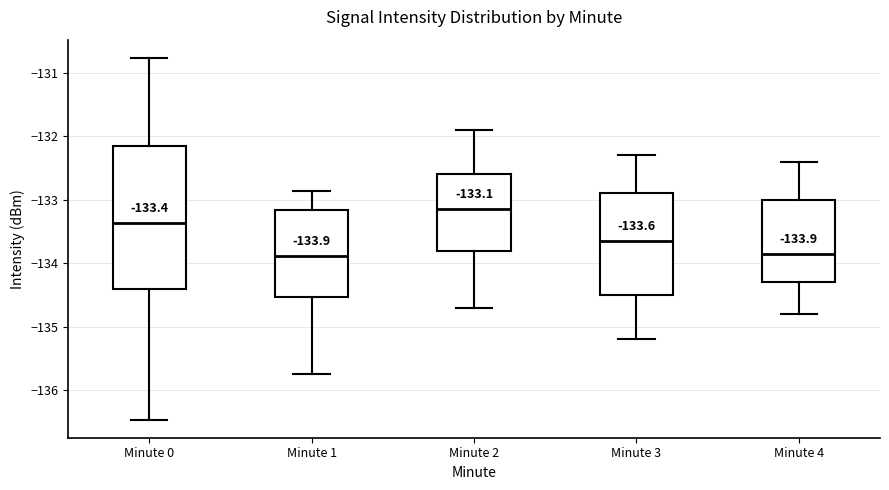

Which box's median line is the highest?

Minute 2